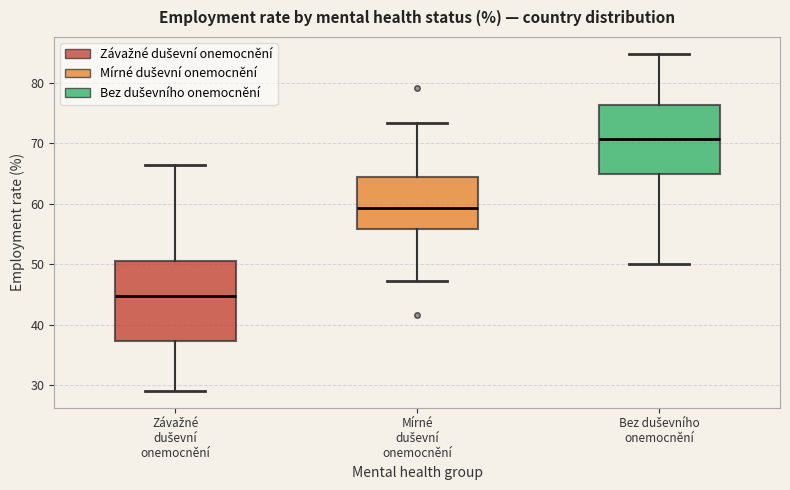

Reading left to right, transcribe this box plot: for each box, give where its median line is, the range the box spans, and where its two whiskers end, as read against the y-axis. The values are not printed on the chart, so give them approximately, as read against the axis.

Závažné duševní onemocnění: median 45, box 37 to 51, whiskers 29 to 66
Mírné duševní onemocnění: median 59, box 56 to 64, whiskers 47 to 73
Bez duševního onemocnění: median 71, box 65 to 76, whiskers 50 to 85